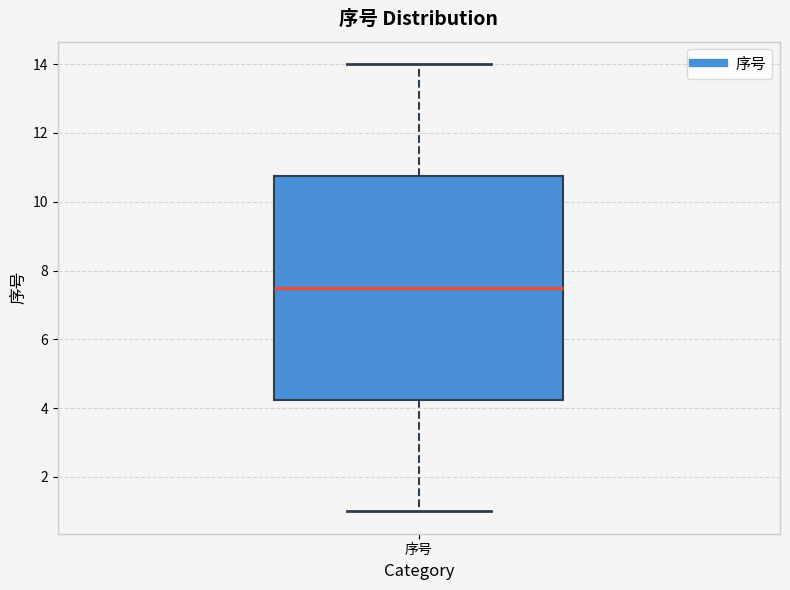

Read this box plot against the y-axis: the position of the median line, the range covered by the box, and the ends of both whiskers. The values are not printed on the chart, so give them approximately, as read against the axis.

median 7.6, box 4.2 to 10.8, whiskers 1.0 to 14.0